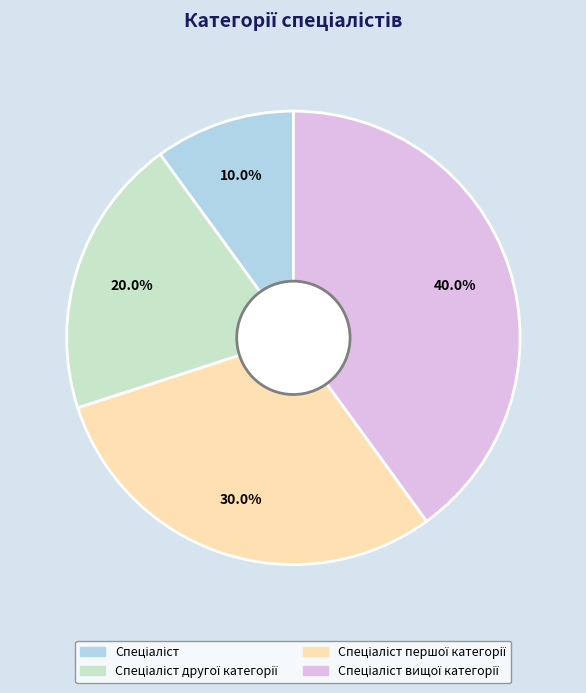

How many segments does this pie chart have?

4